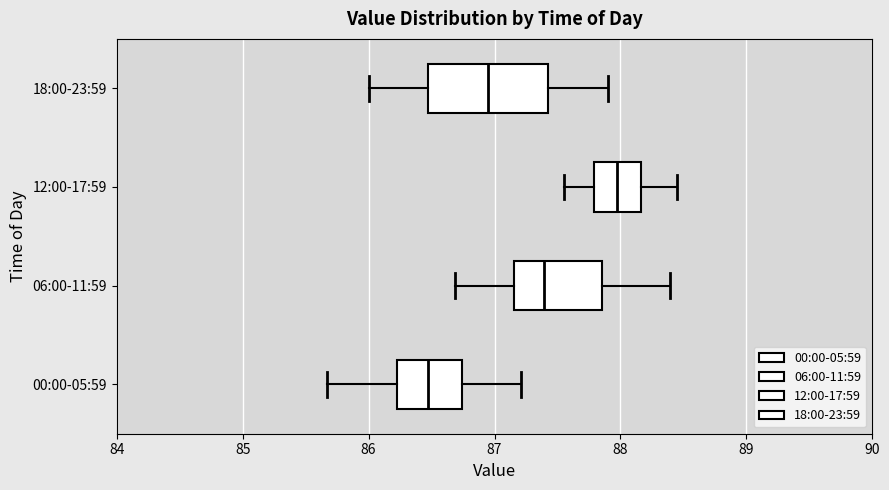

Reading bottom to top, read every box against the x-axis: the position of its median line, the range the box covers, and the ends of its whiskers. The values are not printed on the chart, so give them approximately, as read against the axis.

00:00-05:59: median 86.5, box 86.2 to 86.7, whiskers 85.7 to 87.2
06:00-11:59: median 87.4, box 87.2 to 87.9, whiskers 86.7 to 88.4
12:00-17:59: median 88.0, box 87.8 to 88.2, whiskers 87.6 to 88.5
18:00-23:59: median 87.0, box 86.5 to 87.4, whiskers 86.0 to 87.9